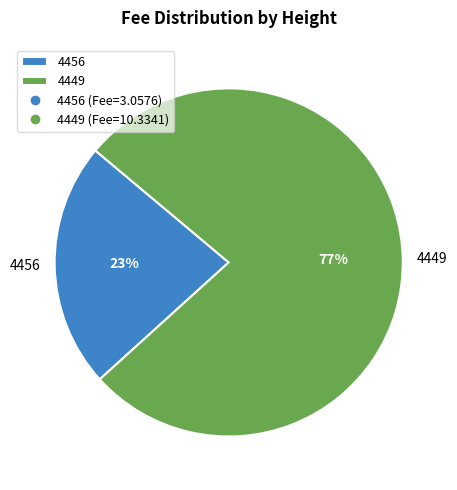

Which has a higher value, 4449 or 4456?

4449